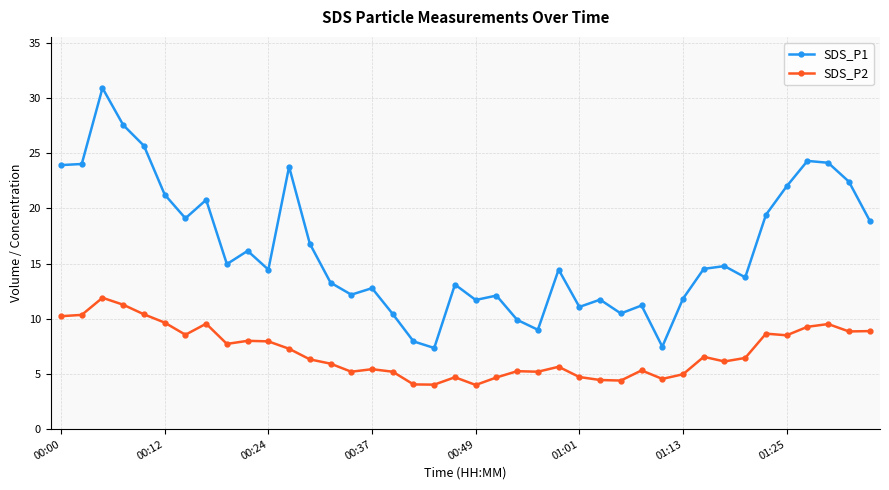

Does the chart have visible grid lines?

Yes